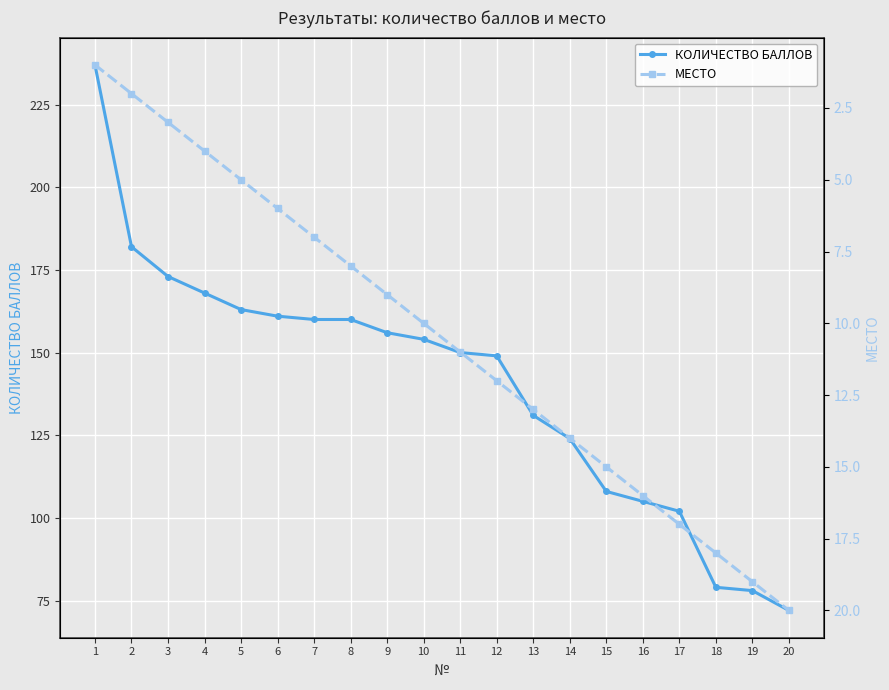

True or false: МЕСТО has a value of 12 at 20.

False